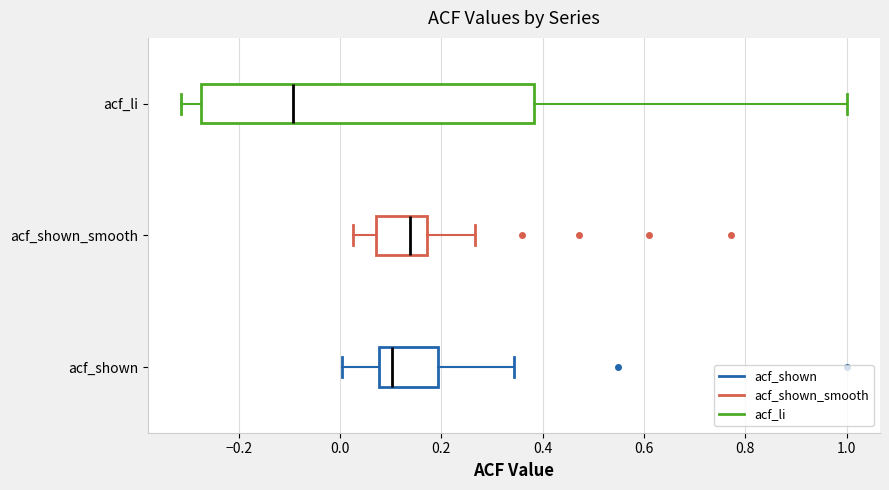

Reading bottom to top, read every box against the x-axis: the position of its median line, the range the box covers, and the ends of its whiskers. The values are not printed on the chart, so give them approximately, as read against the axis.

acf_shown: median 0.10, box 0.08 to 0.20, whiskers 0.00 to 0.34
acf_shown_smooth: median 0.14, box 0.08 to 0.18, whiskers 0.02 to 0.26
acf_li: median -0.10, box -0.28 to 0.38, whiskers -0.32 to 1.00